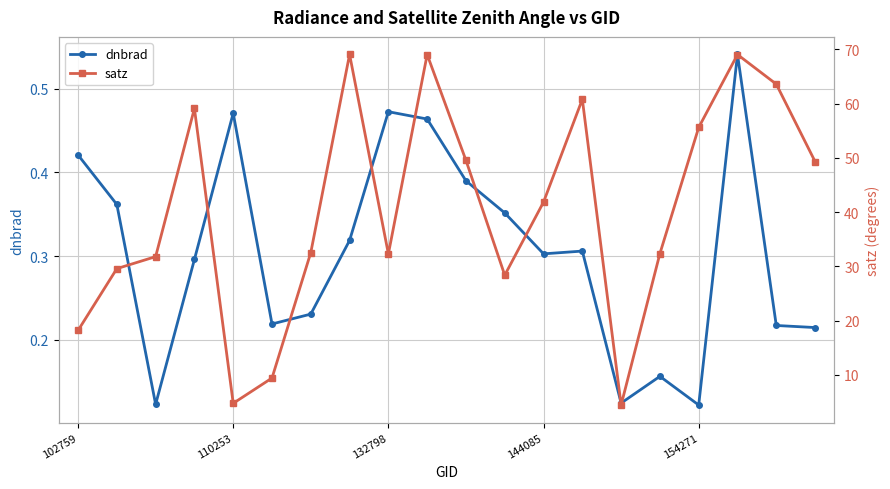

How many series are shown in this chart?

2